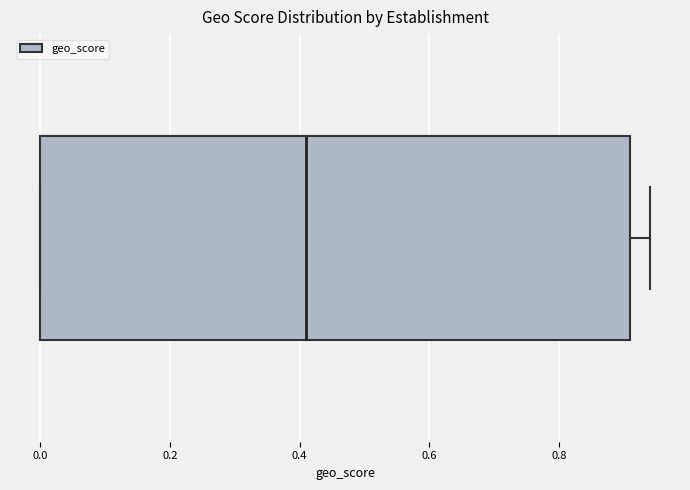

Where does the median line of the box sit on the x-axis? The values are not printed on the chart, so give them approximately, as read against the axis.

0.42